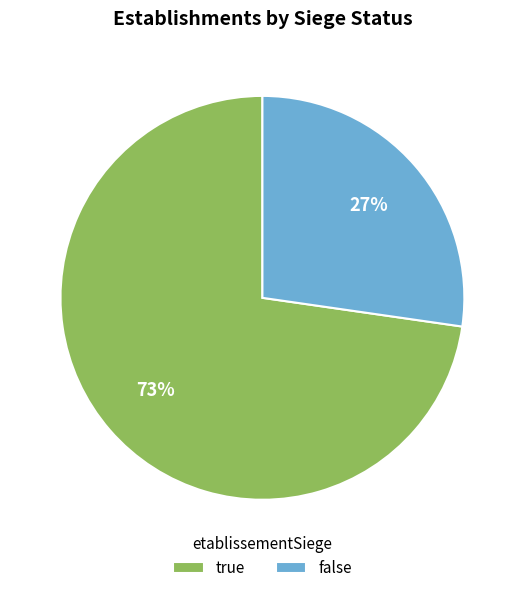

The true slice represents 73% of the pie. True or false?

True